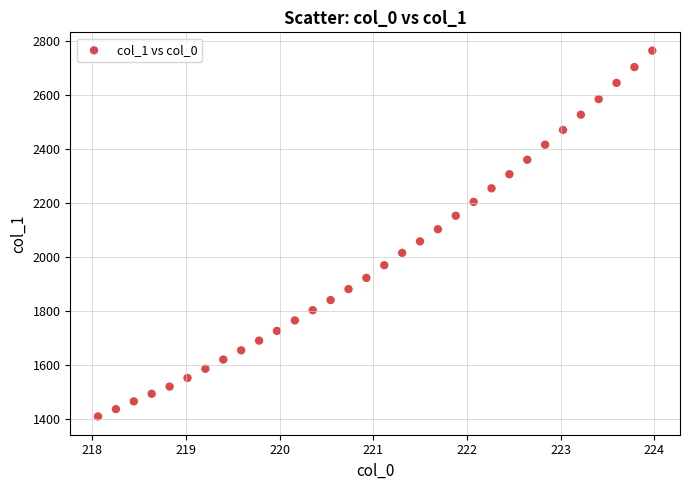

What is the range of Y values (max minus min)?

1354.8